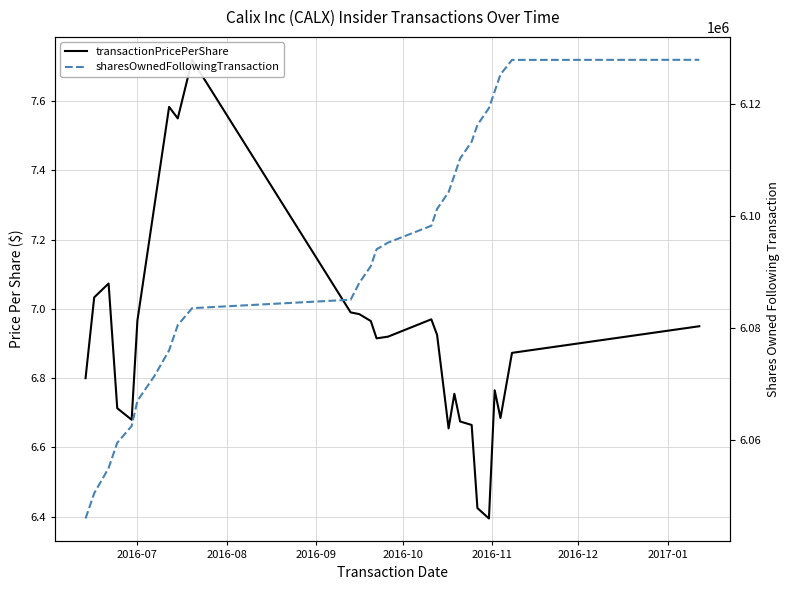

In transactionPricePerShare, how many points are lower than both neighbors (excluding endpoints)?

6